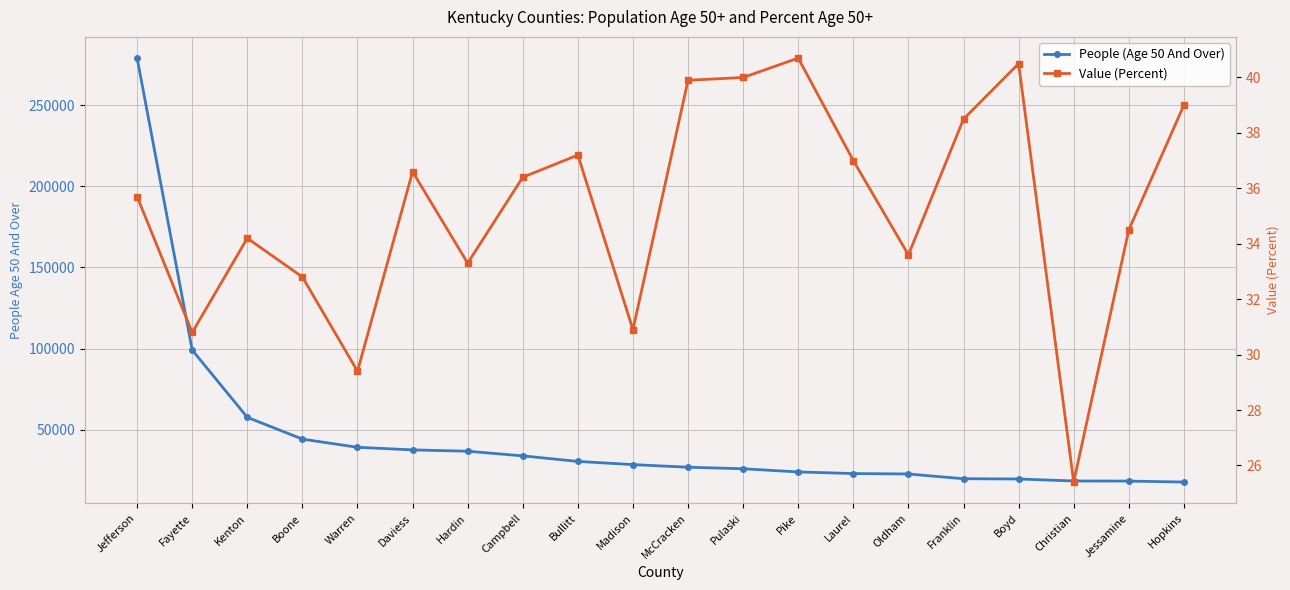

Reading left to right, what are all the values shown in this chart?

People (Age 50 And Over): Jefferson=278964.0	Fayette=99045.0	Kenton=57597.0	Boone=44176.0	Warren=39147.0	Daviess=37535.0	Hardin=36715.0	Campbell=33844.0	Bullitt=30427.0	Madison=28472.0	McCracken=26861.0	Pulaski=25909.0	Pike=23952.0	Laurel=22953.0	Oldham=22690.0	Franklin=19763.0	Boyd=19611.0	Christian=18370.0	Jessamine=18315.0	Hopkins=17715.0
Value (Percent): Jefferson=35.7	Fayette=30.8	Kenton=34.2	Boone=32.8	Warren=29.4	Daviess=36.6	Hardin=33.3	Campbell=36.4	Bullitt=37.2	Madison=30.9	McCracken=39.9	Pulaski=40.0	Pike=40.7	Laurel=37.0	Oldham=33.6	Franklin=38.5	Boyd=40.5	Christian=25.4	Jessamine=34.5	Hopkins=39.0